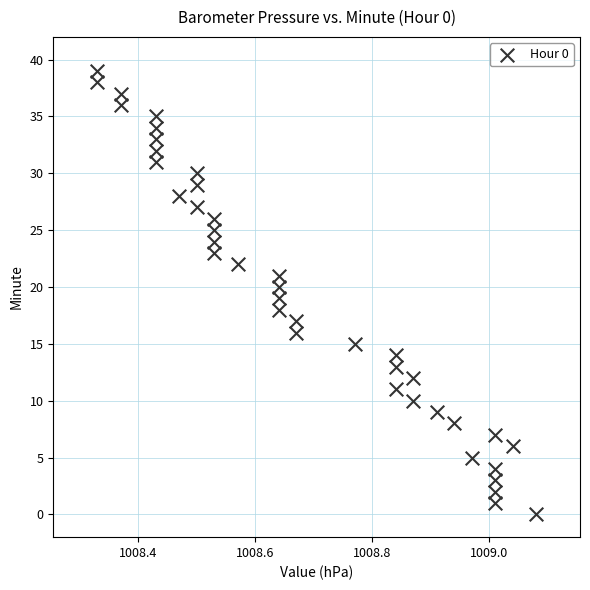

What is the range of Y values (max minus min)?

39